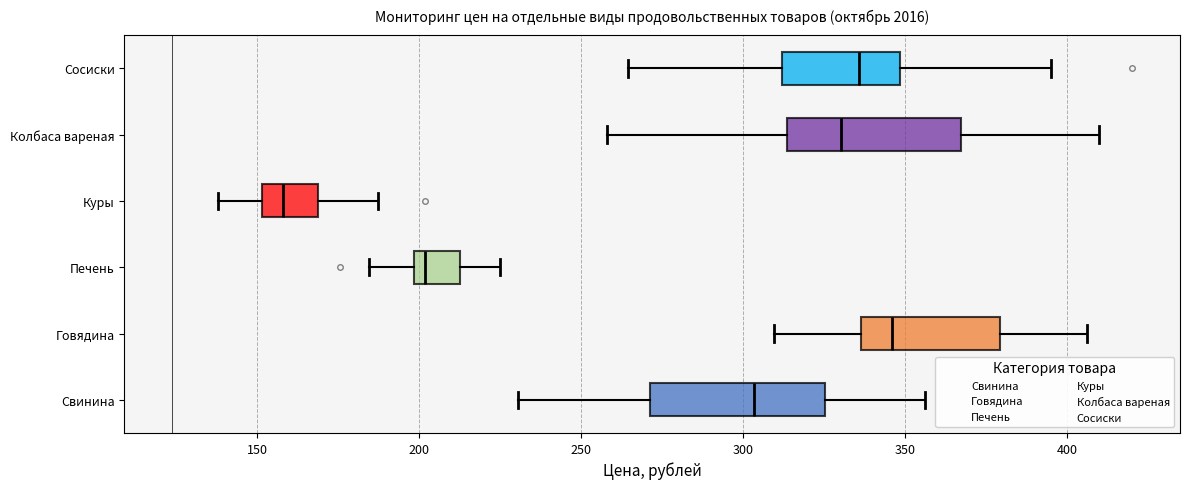

Reading bottom to top, transcribe this box plot: for each box, give where its median line is, the range the box spans, and where its two whiskers end, as read against the x-axis. The values are not printed on the chart, so give them approximately, as read against the axis.

Свинина: median 305, box 270 to 325, whiskers 230 to 355
Говядина: median 345, box 335 to 380, whiskers 310 to 405
Печень: median 200 (just right of the box's left edge), box 200 to 215, whiskers 185 to 225
Куры: median 160, box 150 to 170, whiskers 140 to 185
Колбаса вареная: median 330, box 315 to 365, whiskers 260 to 410
Сосиски: median 335, box 310 to 350, whiskers 265 to 395